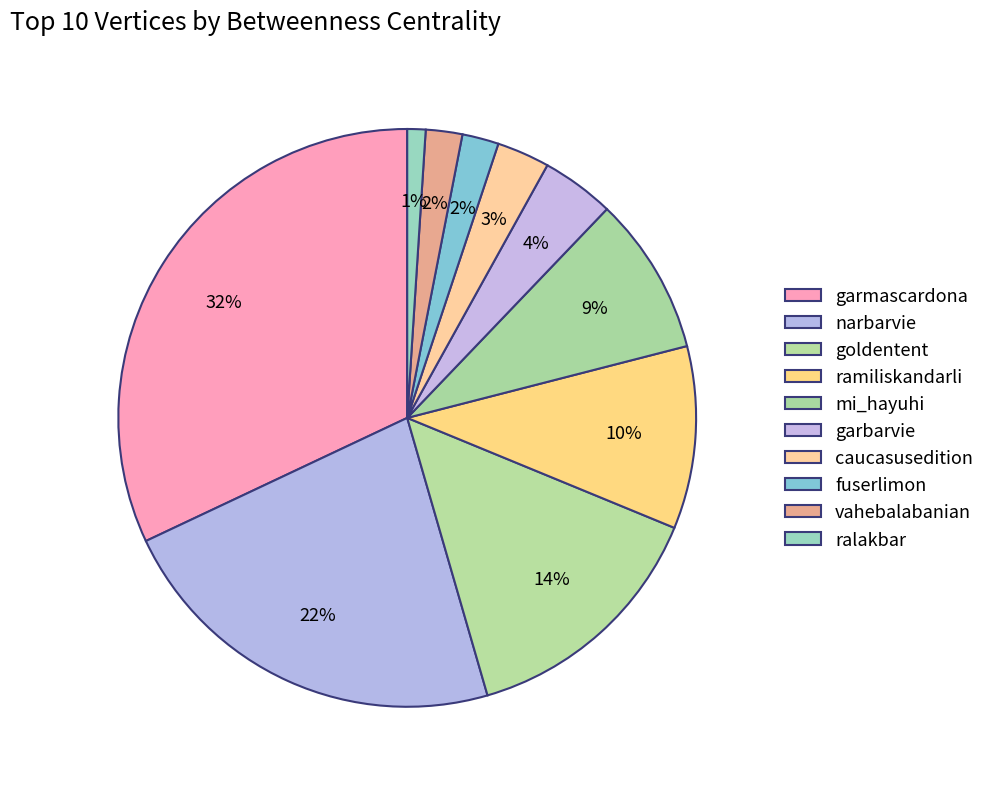

How many slices are in this pie chart?

10